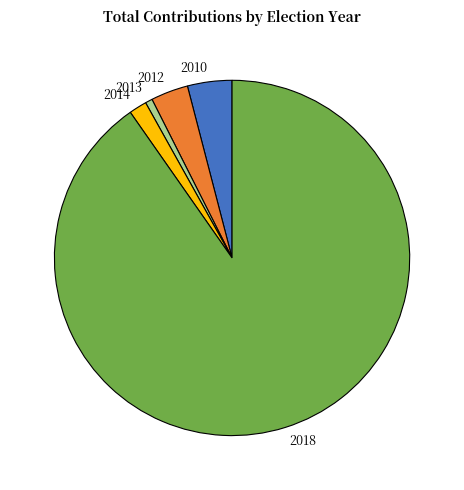

How many slices are in this pie chart?

5